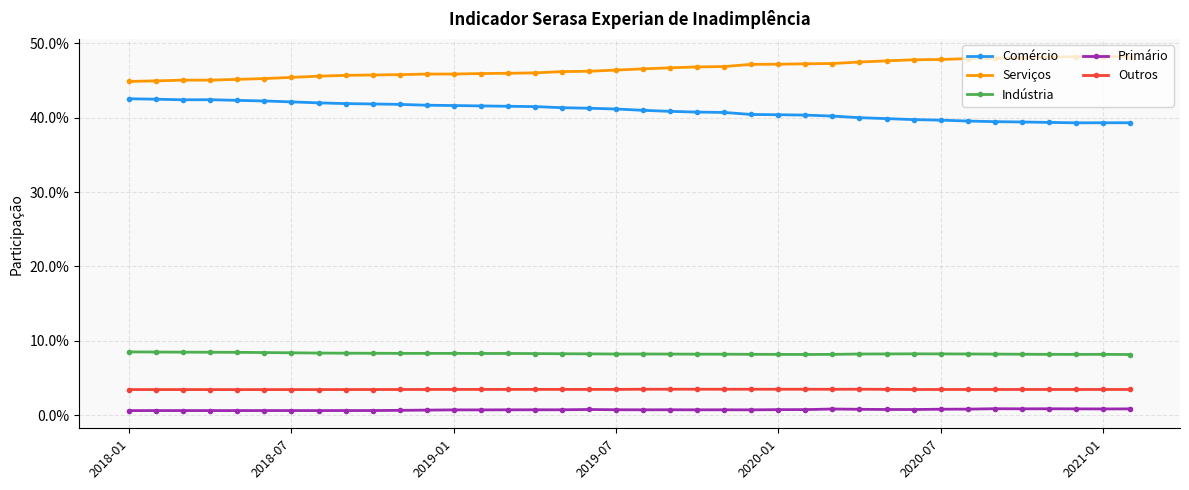

Is this an area chart (filled region under the line)?

No